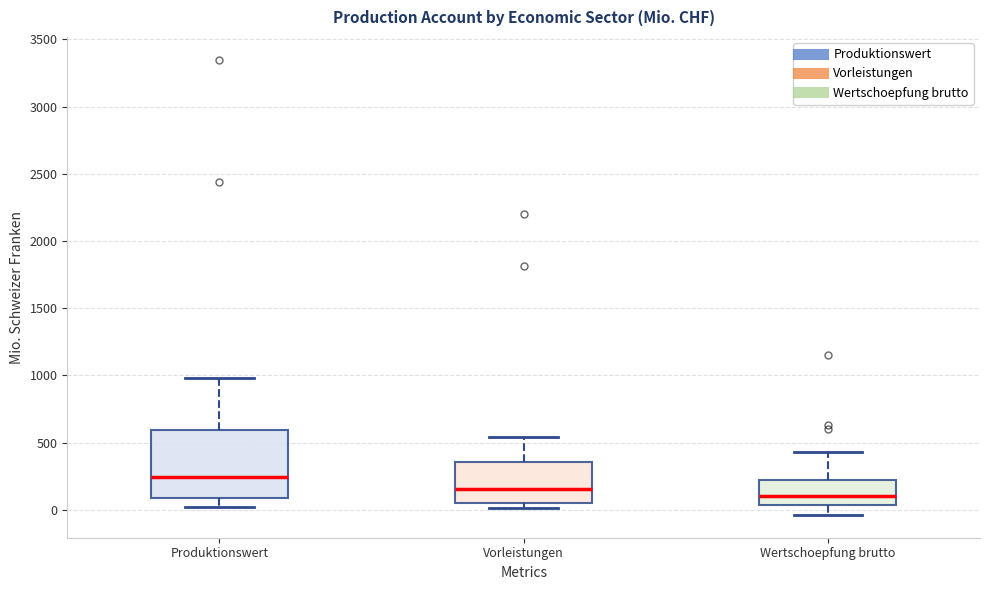

Which box's median line is the highest?

Produktionswert